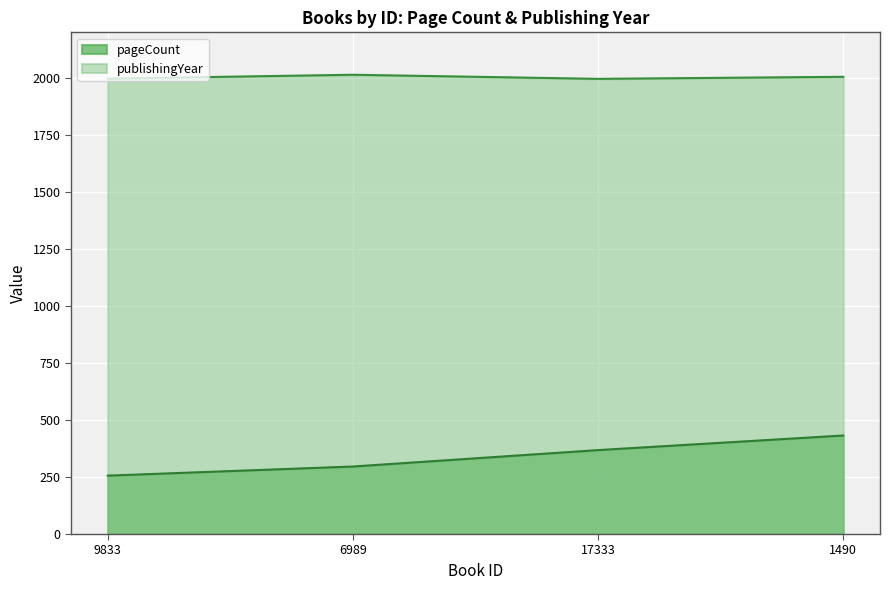

True or false: publishingYear and pageCount cross at least once.

False